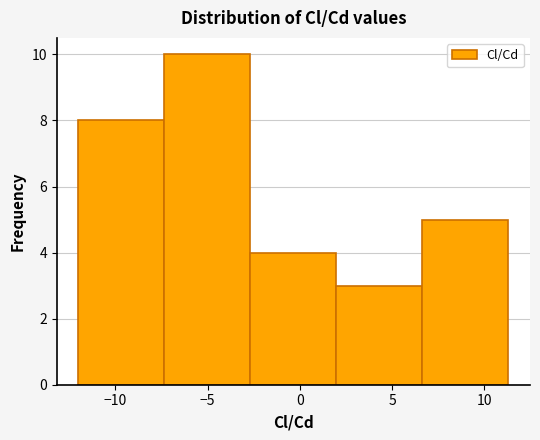

Reading left to right, transcribe this chart: for each bar, give the range it covers on the x-axis and its height. Neither the bar edges nor the heights are printed on the chart, so give them approximately, as read against the axes.

-12.0 to -7.5: 8
-7.5 to -2.5: 10
-2.5 to 2.0: 4
2.0 to 6.5: 3
6.5 to 11.5: 5